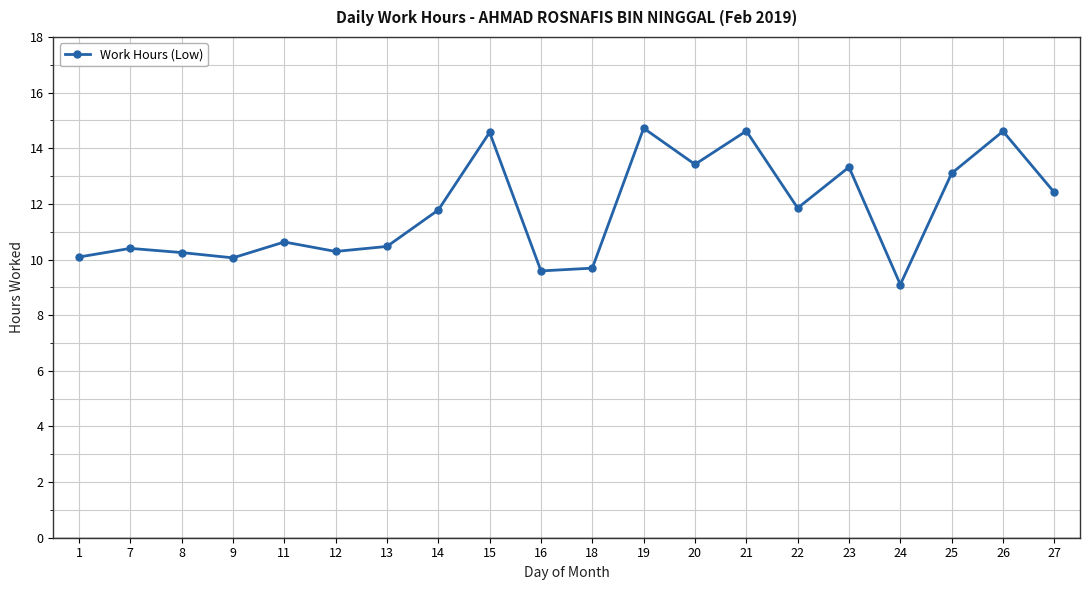

What is the difference between the values at 14 and 25?

1.3